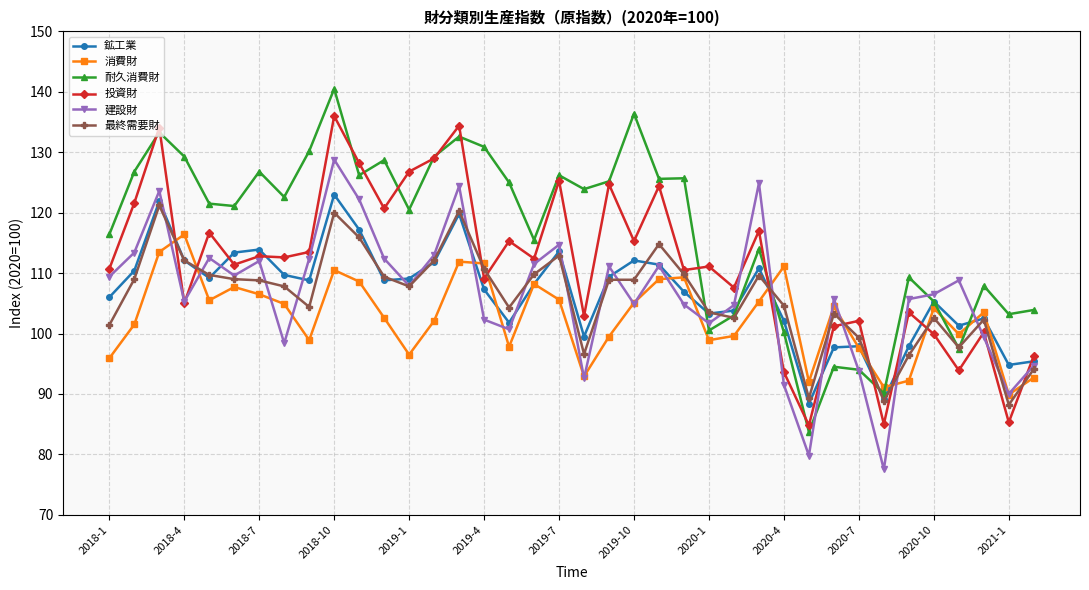

True or false: 鉱工業 and 投資財 intersect in this chart.

True